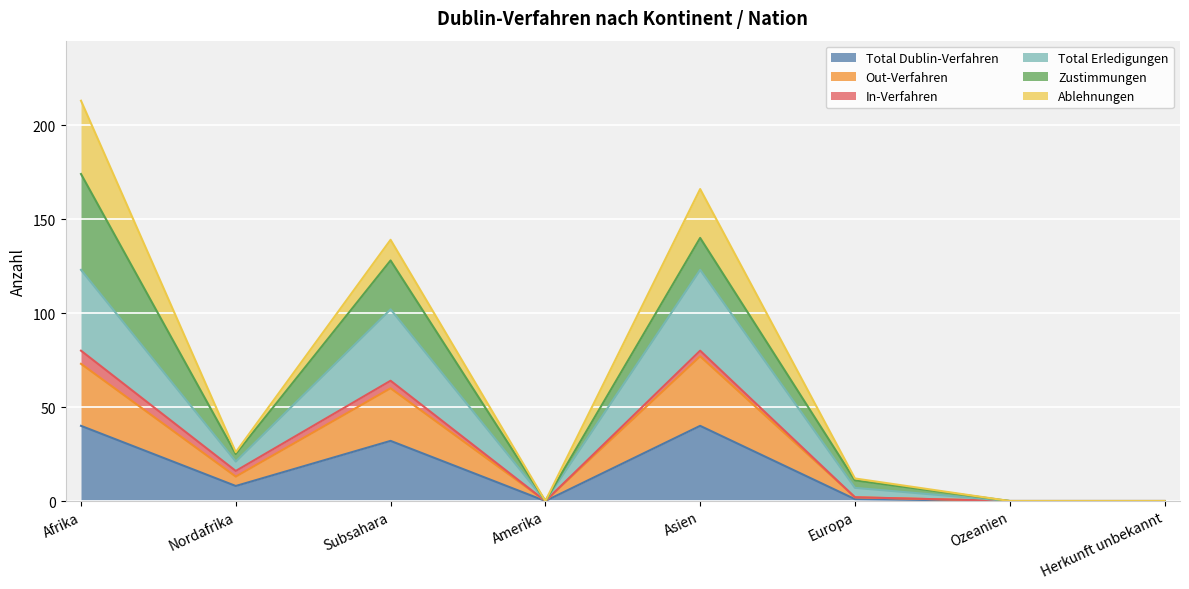

What is the difference between the Total Erledigungen values at Afrika and Amerika?

123